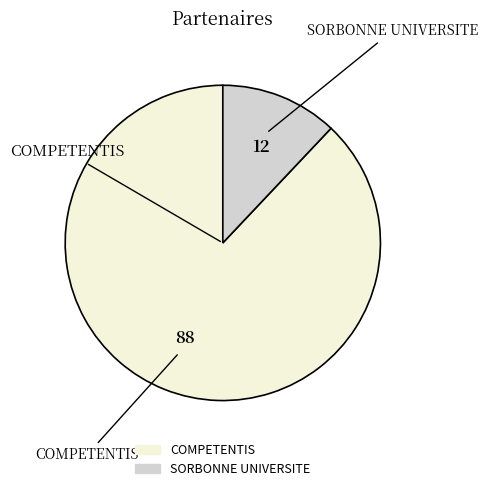

Is there a majority slice in this chart?

Yes